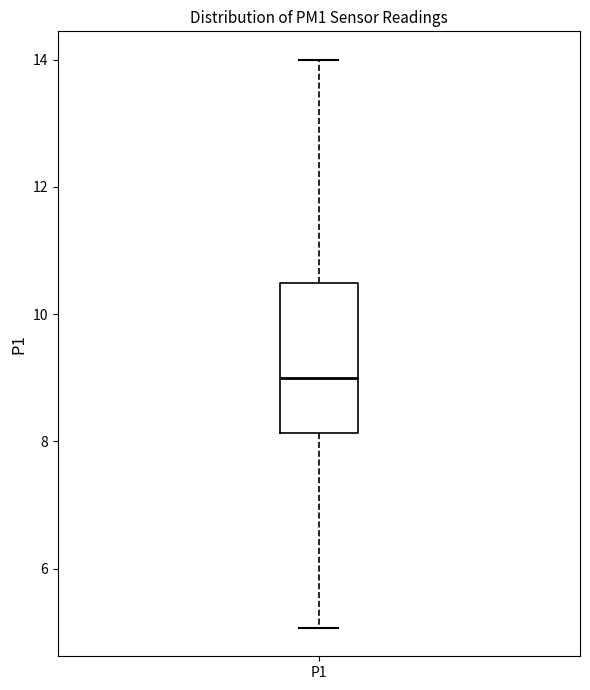

Transcribe this box plot: give where the median line is, the range the box spans, and where the two whiskers end, as read against the y-axis. The values are not printed on the chart, so give them approximately, as read against the axis.

median 9.0, box 8.2 to 10.4, whiskers 5.0 to 14.0